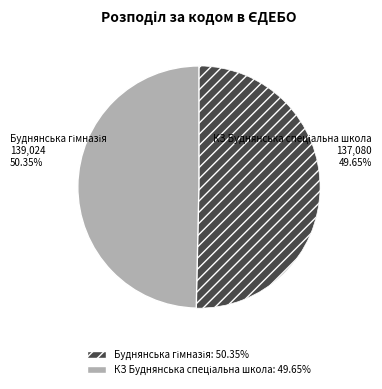

To the nearest percent, what is the difference between the largest and smallest slice percentages?

1%